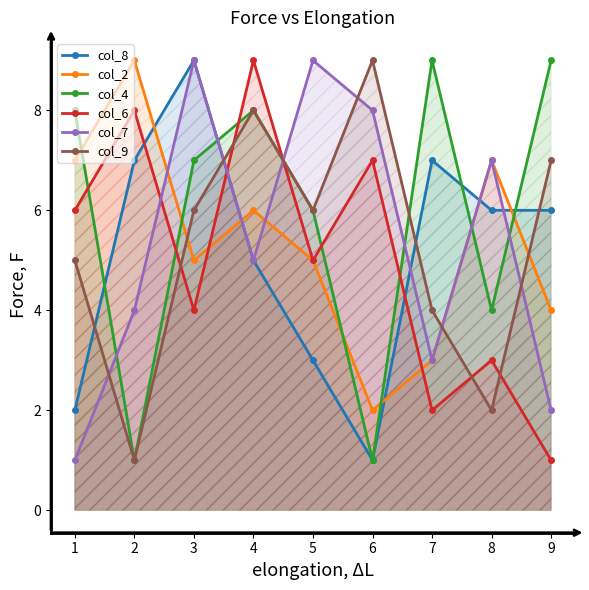

What is the minimum value for col_7?

1